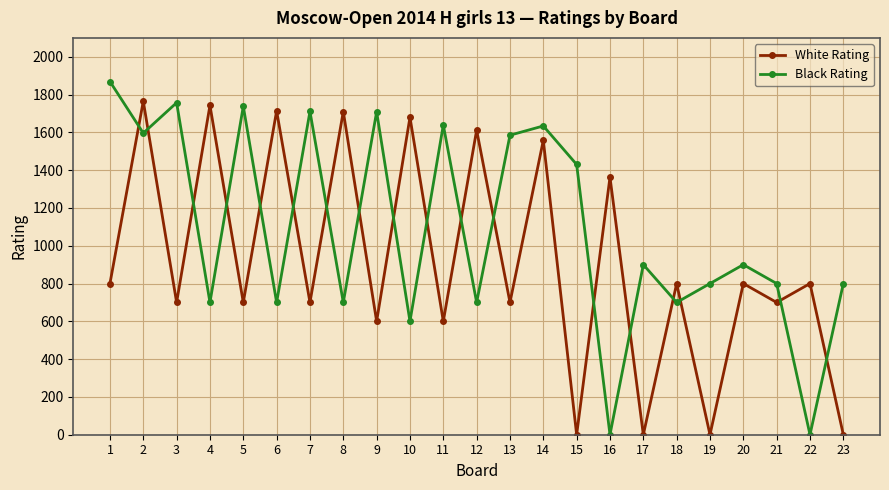

Where is the first local maximum for Black Rating?

3